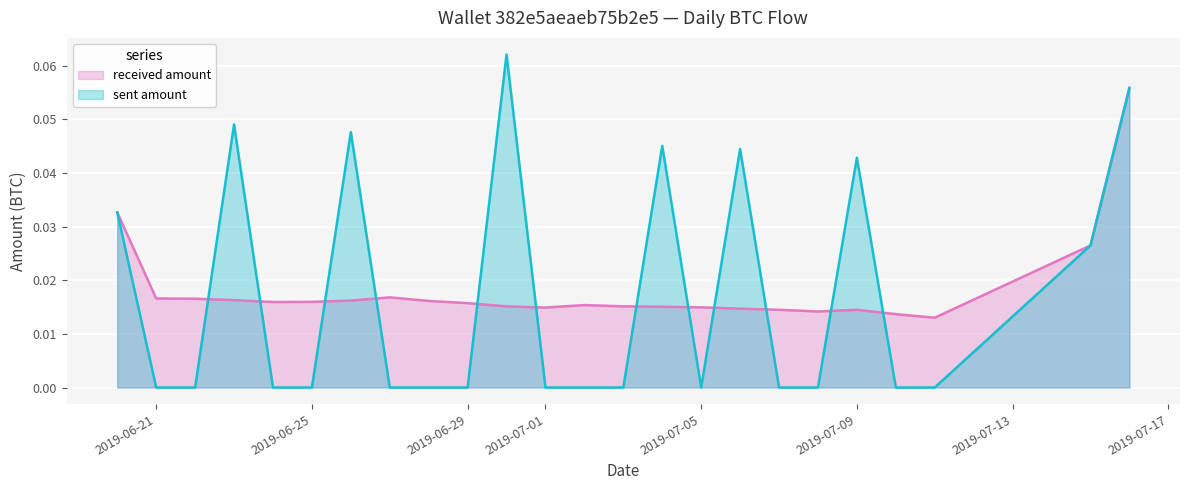

At how many categories does at least one series exceed 0?

24